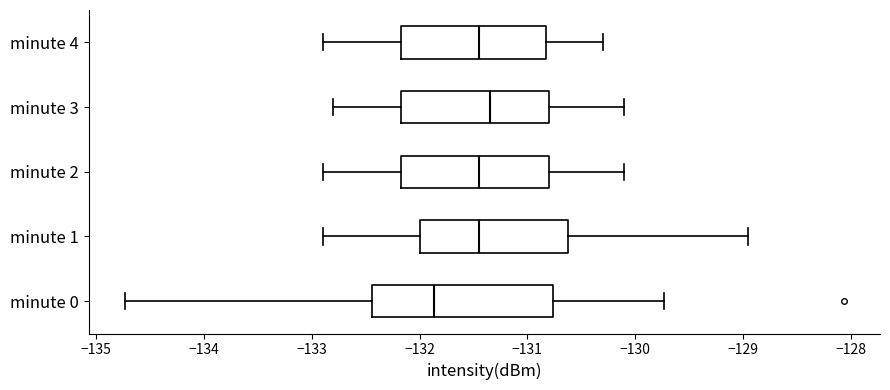

Where does the right whisker of the box for minute 2 end on the x-axis? The values are not printed on the chart, so give them approximately, as read against the axis.

-130.1